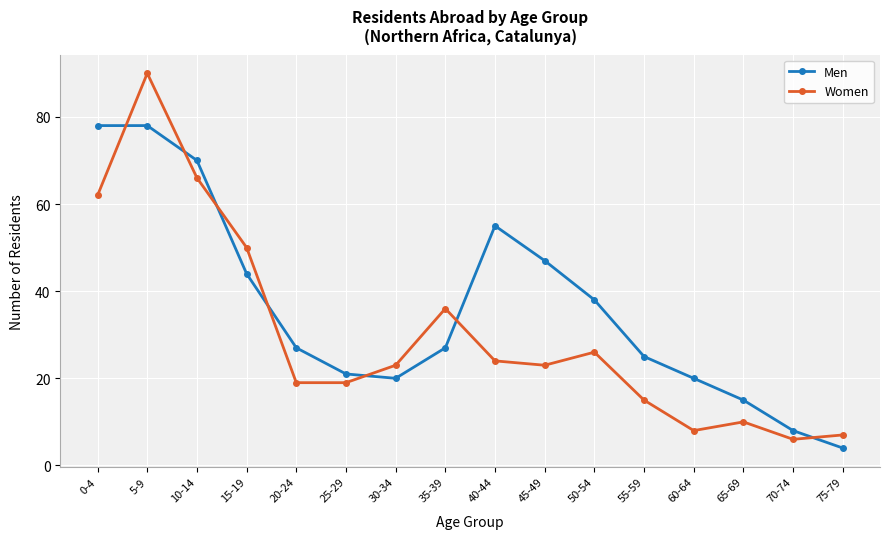

Is it true that Women equals 31 at 20-24?

False